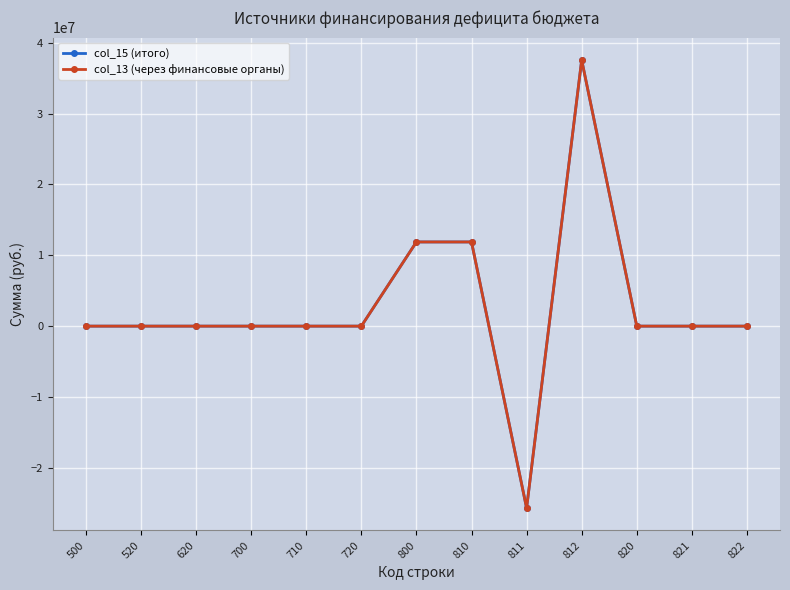

Is it true that col_15 (итого) equals 0.0 at 820?

True